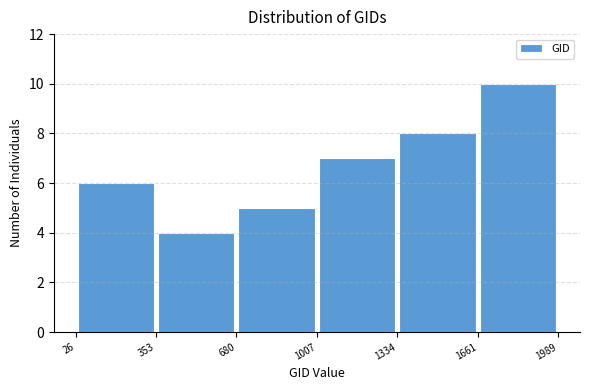

Reading left to right, transcribe this chart: for each bar, give the range it covers on the x-axis and its height. The values are not printed on the chart, so give them approximately, as read against the axis.

26 to 353: 6
353 to 680: 4
680 to 1007: 5
1007 to 1334: 7
1334 to 1661: 8
1661 to 1989: 10